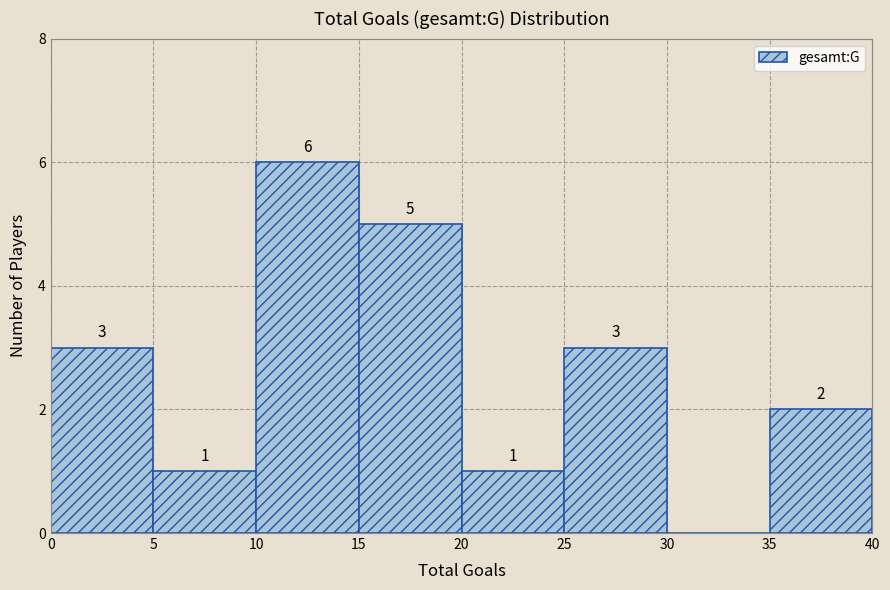

Over which range of the x-axis is the bar tallest?

10 to 15